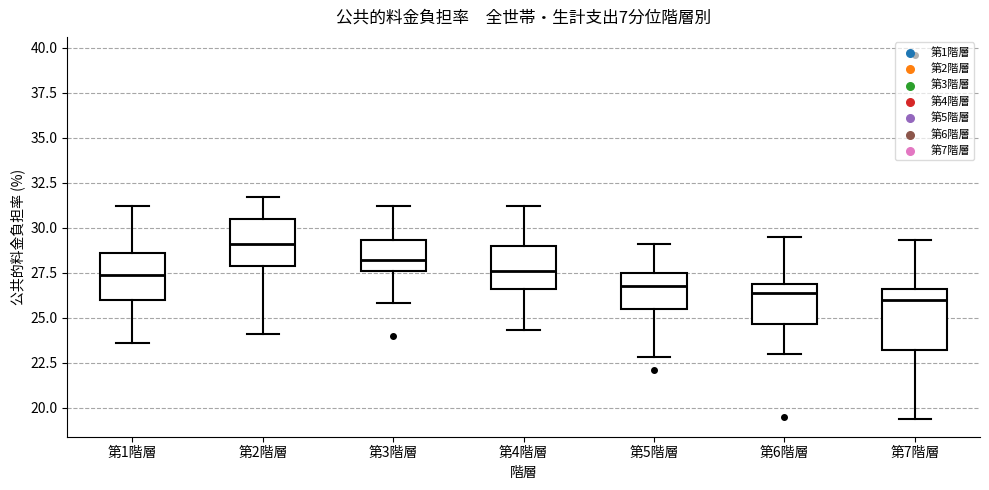

Where does the median line of the box for 第3階層 sit on the y-axis? The values are not printed on the chart, so give them approximately, as read against the axis.

28.0